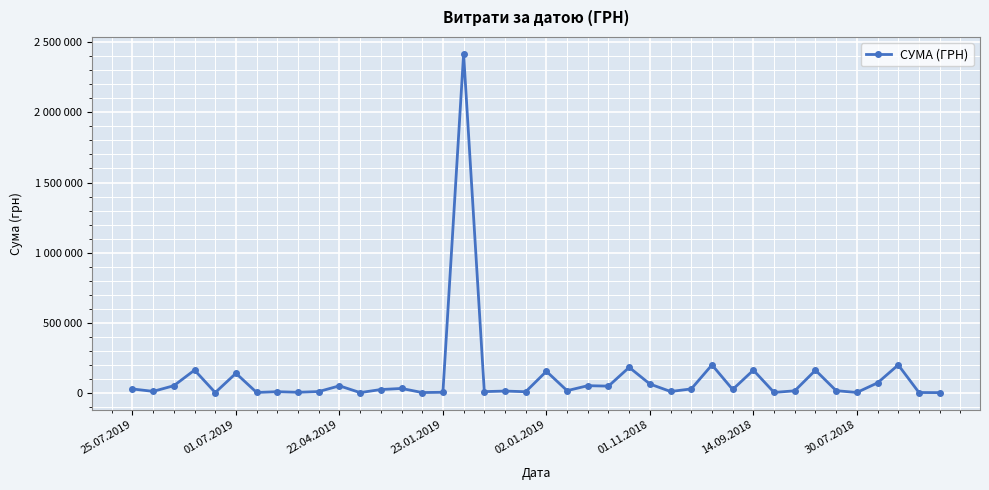

At which category does the chart reach its peak across all series?

16